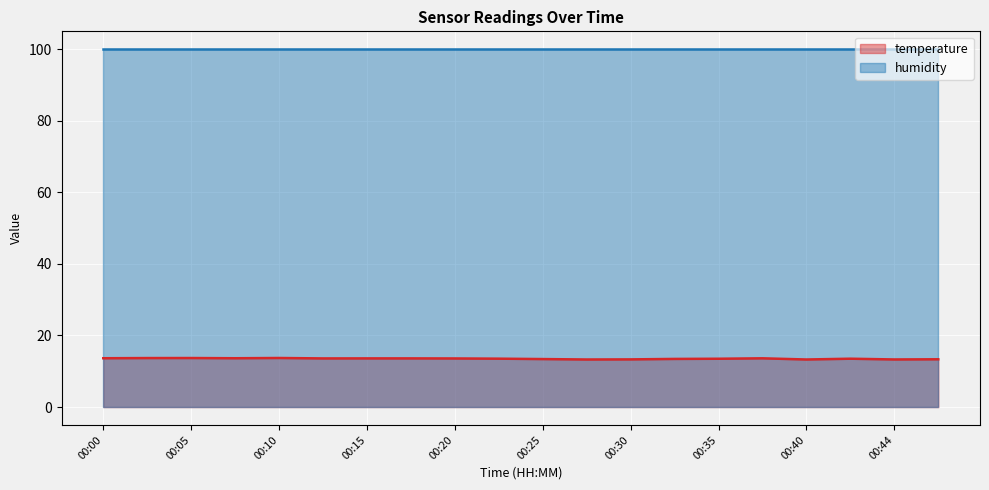

Which category has the highest value across all series?

00:10